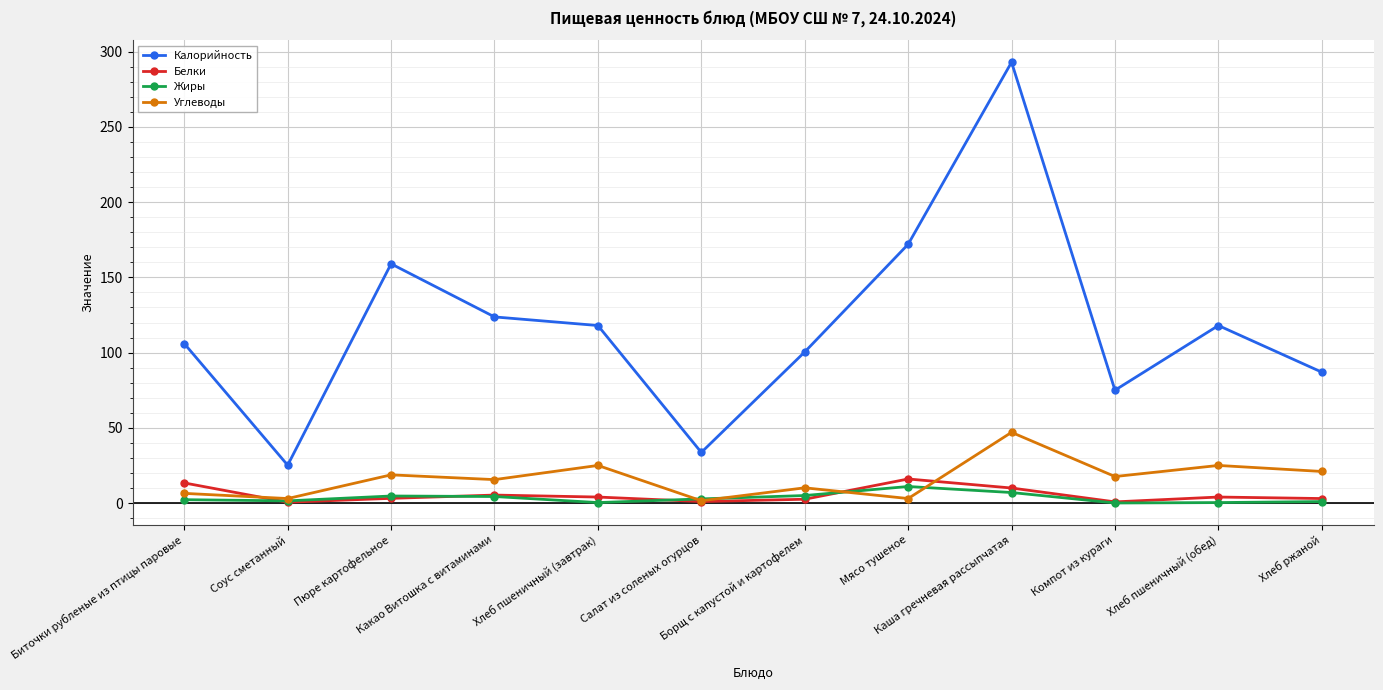

What is the maximum value shown in the chart?

293.0